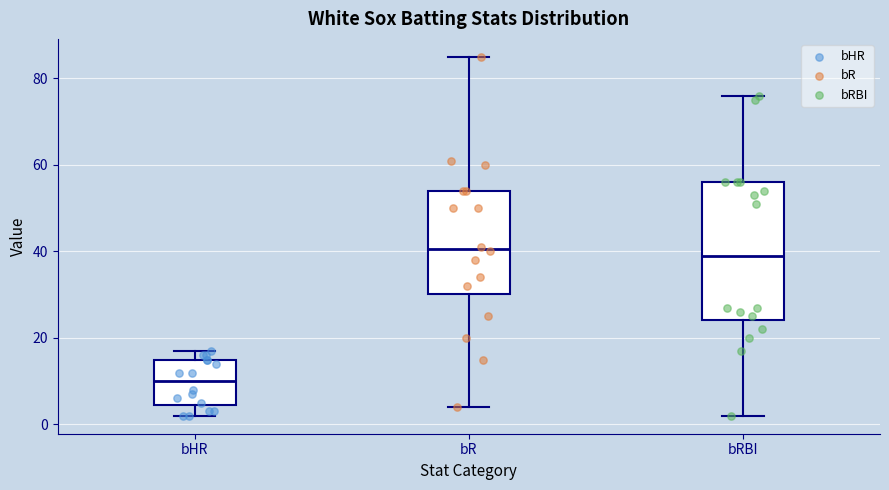

Reading left to right, transcribe this box plot: for each box, give where its median line is, the range the box spans, and where its two whiskers end, as read against the y-axis. The values are not printed on the chart, so give them approximately, as read against the axis.

bHR: median 10, box 4 to 16, whiskers 2 to 18
bR: median 40, box 30 to 54, whiskers 4 to 86
bRBI: median 40, box 24 to 56, whiskers 2 to 76